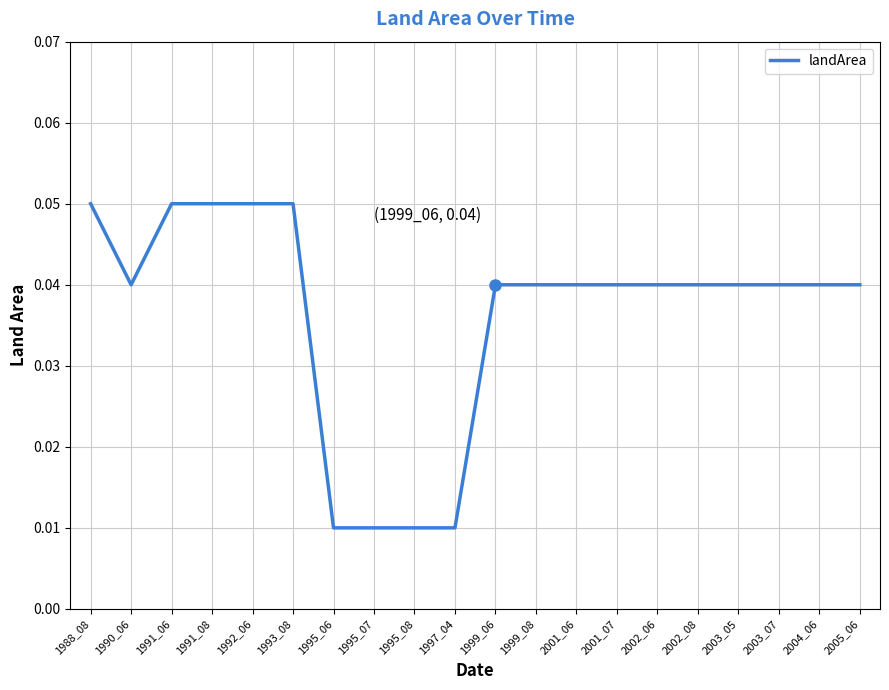

How many categories are shown in the chart?

20